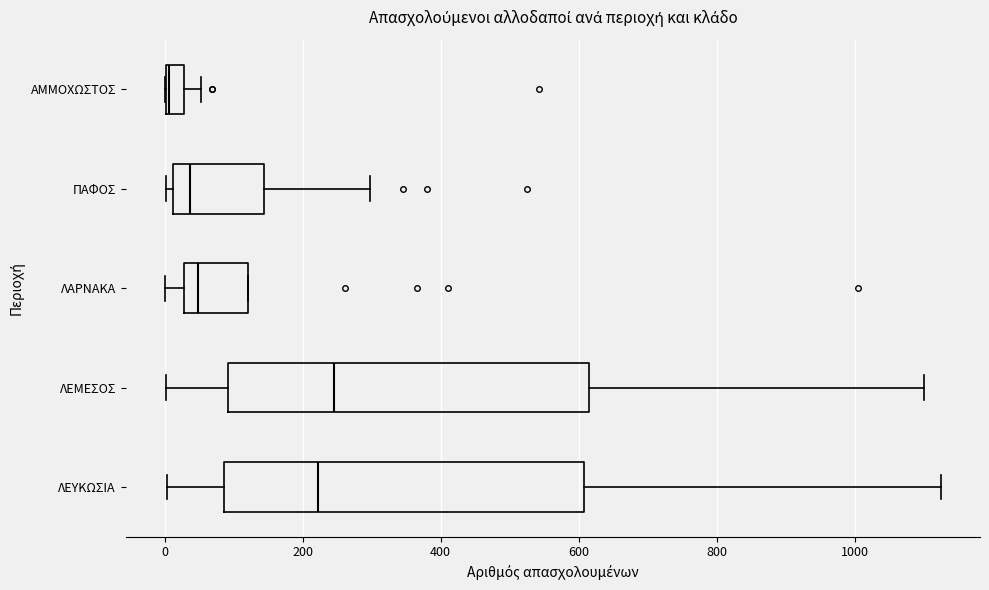

Where is the right edge of the box for ΛΕΥΚΩΣΙΑ on the x-axis? The values are not printed on the chart, so give them approximately, as read against the axis.

600